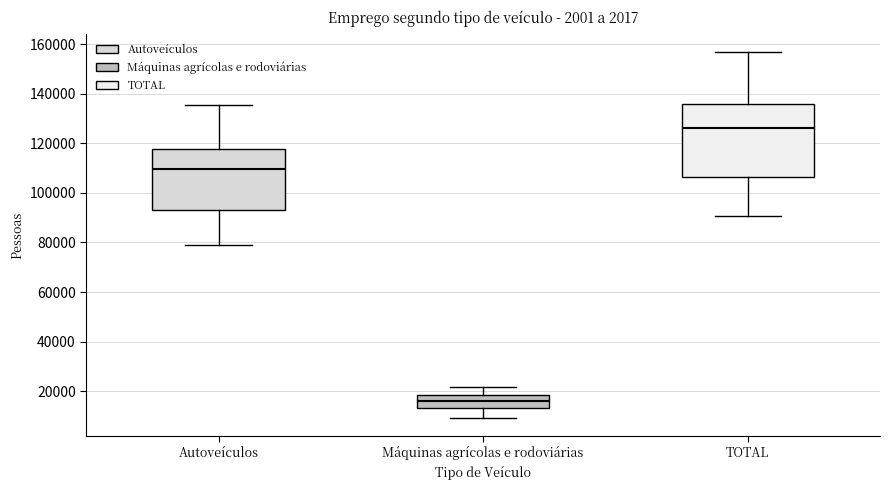

Reading left to right, transcribe this box plot: for each box, give where its median line is, the range the box spans, and where its two whiskers end, as read against the y-axis. The values are not printed on the chart, so give them approximately, as read against the axis.

Autoveículos: median 110000, box 94000 to 118000, whiskers 80000 to 136000
Máquinas agrícolas e rodoviárias: median 16000, box 14000 to 18000, whiskers 10000 to 22000
TOTAL: median 126000, box 106000 to 136000, whiskers 90000 to 156000